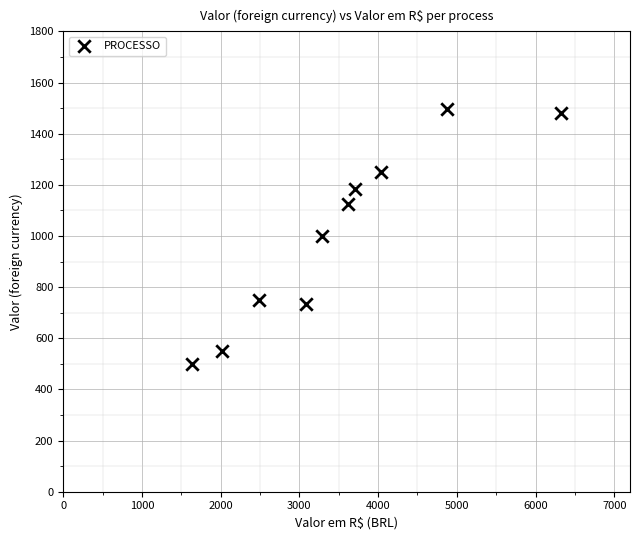

What is the range of Y values (max minus min)?

995.0